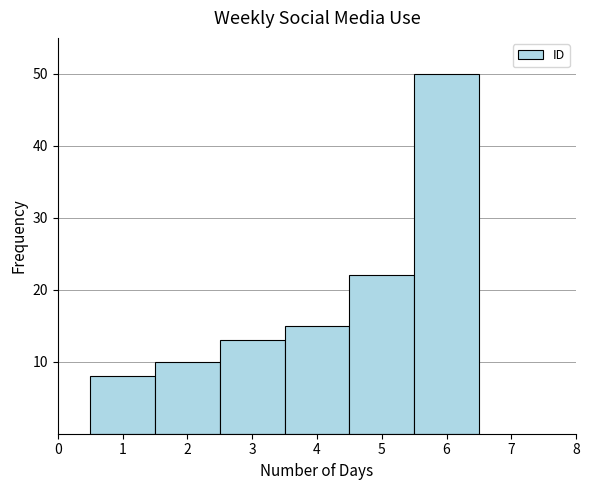

Over which range of the x-axis is the bar tallest?

5.5 to 6.5